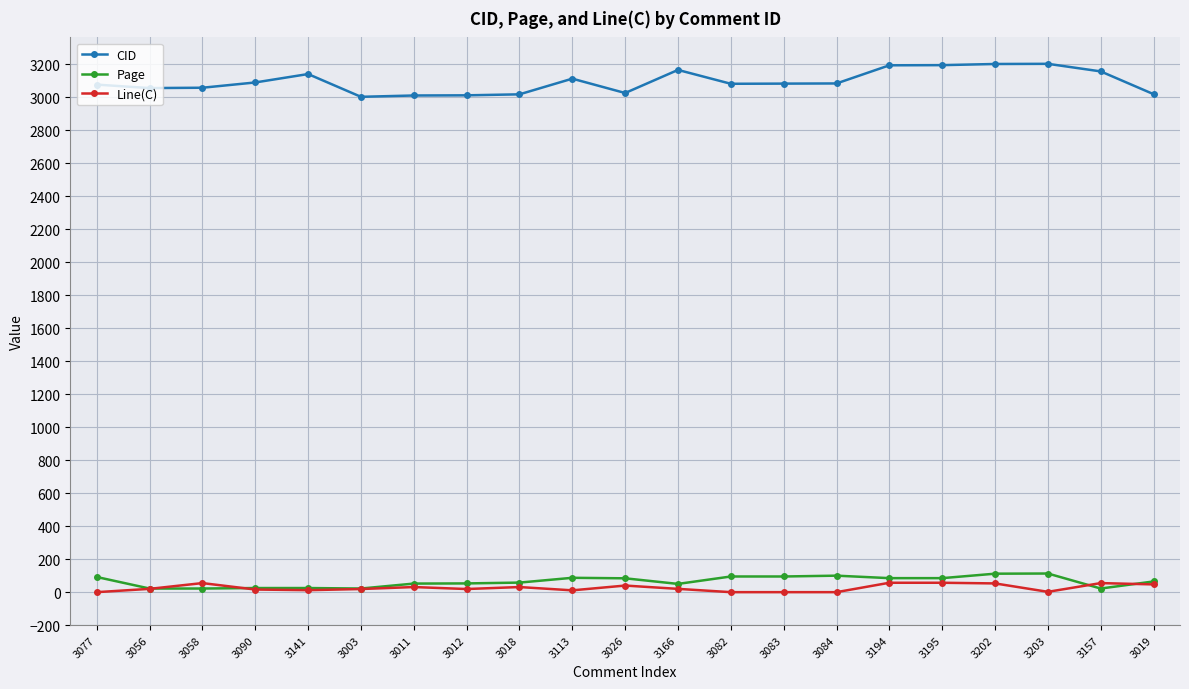

Which series has the largest total across all categories?

CID